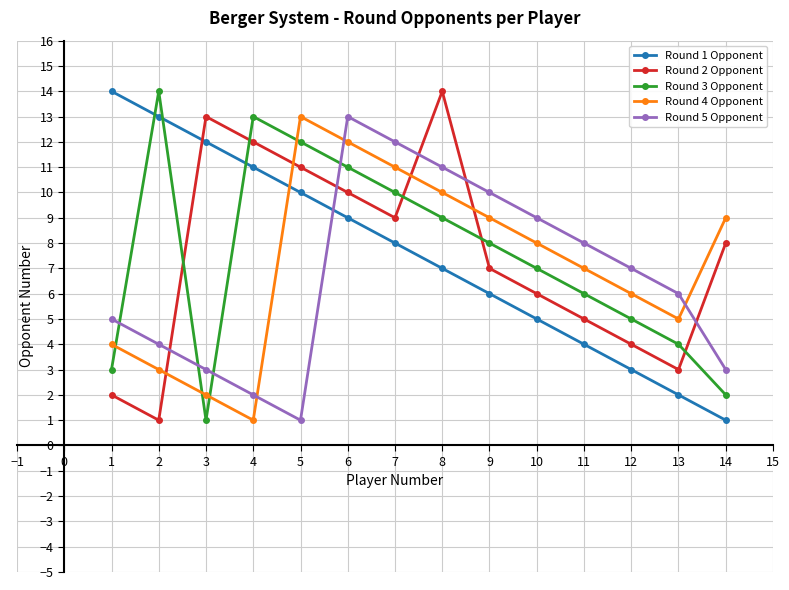

At which category does Round 4 Opponent reach its first local peak?

5